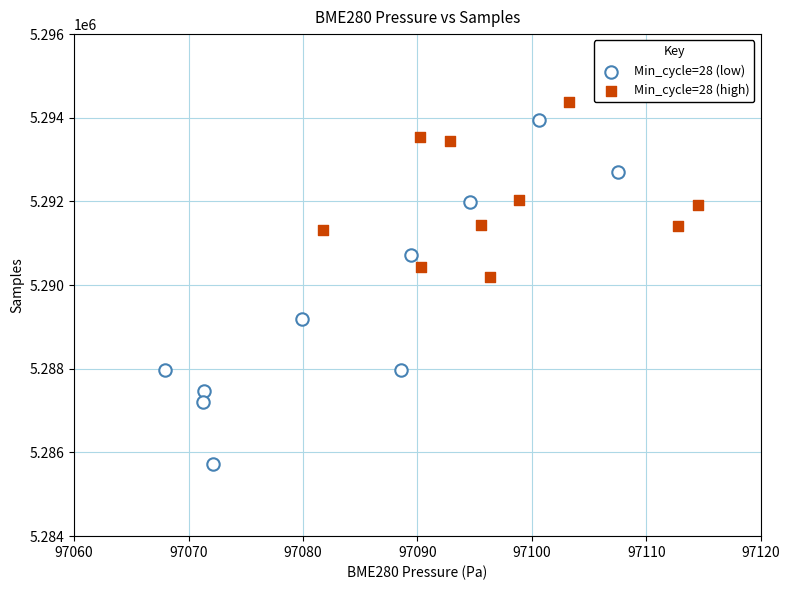

Which series reaches the minimum Y coordinate?

Min_cycle=28 (low)